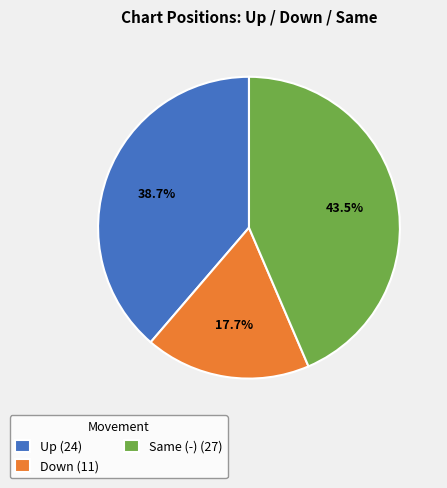

Does any single category account for the majority?

No